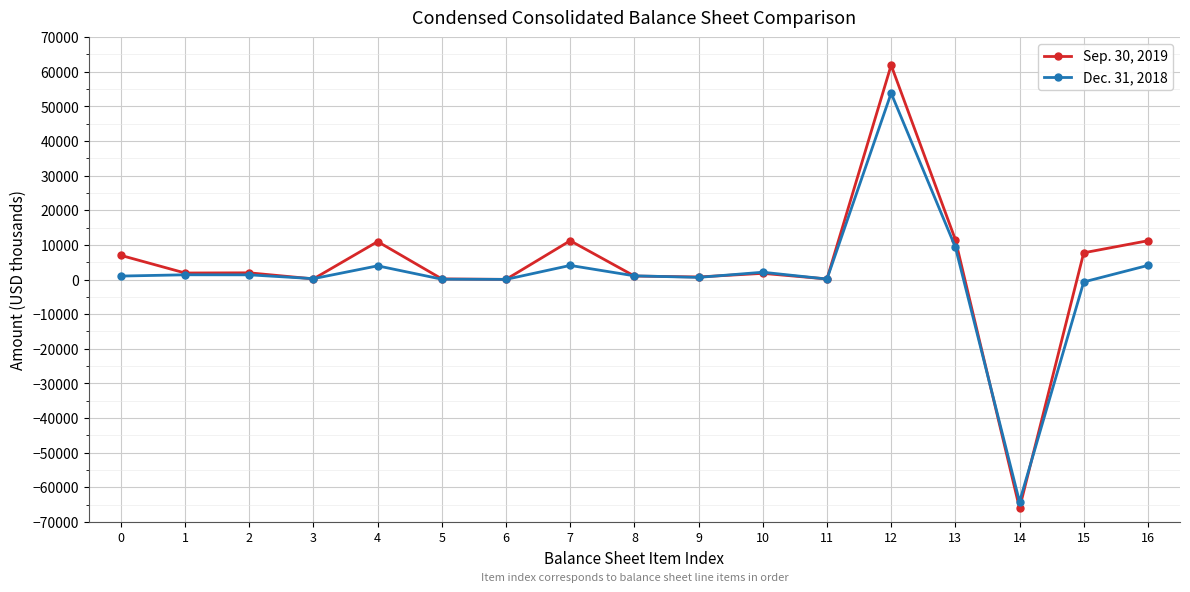

What is the total value across all series at 9?

1346